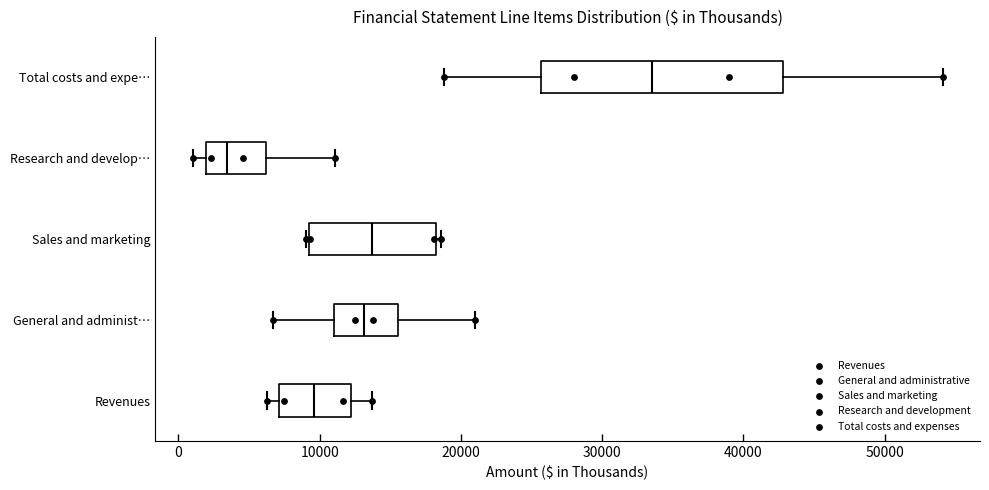

Where is the left edge of the box for Research and develop… on the x-axis? The values are not printed on the chart, so give them approximately, as read against the axis.

2000